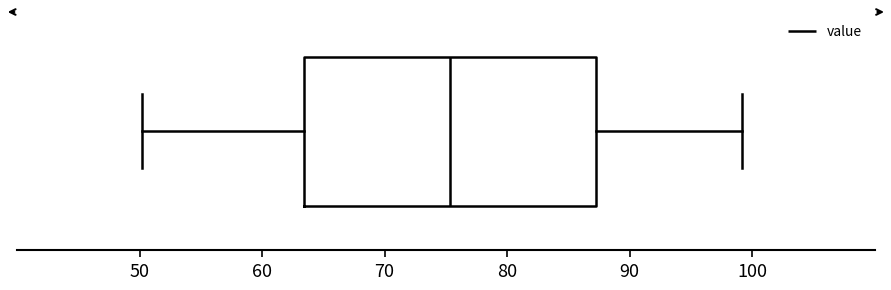

Where does the left whisker of the box end on the x-axis? The values are not printed on the chart, so give them approximately, as read against the axis.

50